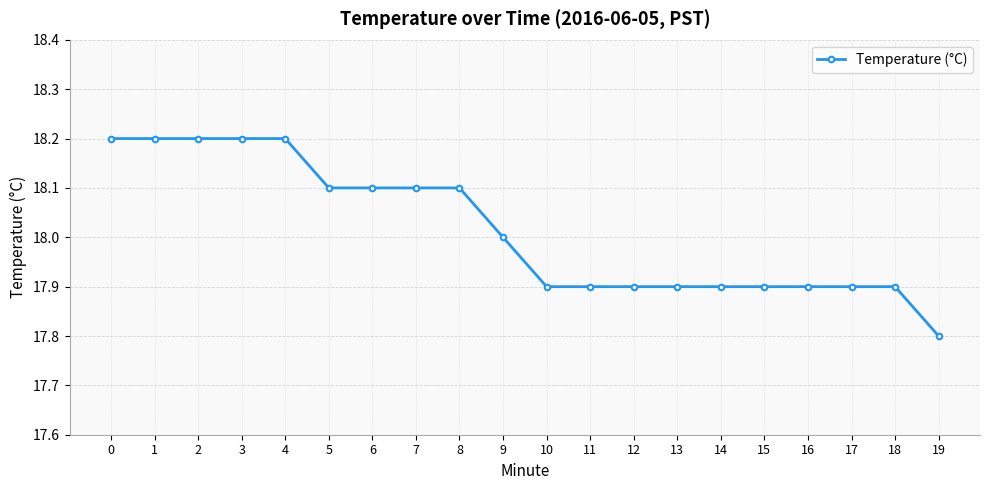

What is the greatest value displayed?

18.2